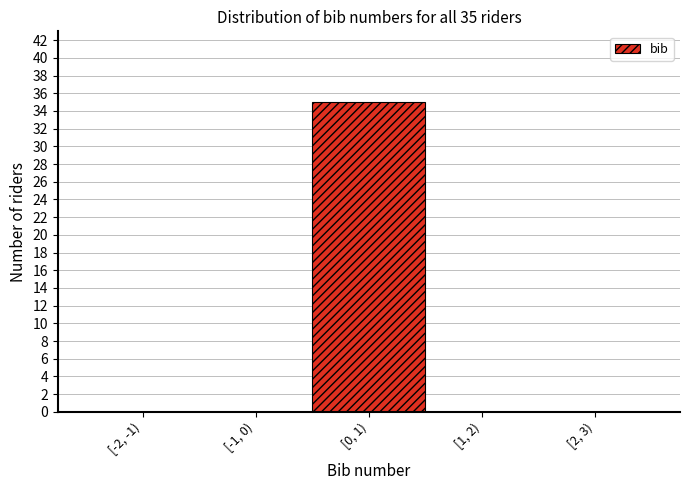

Reading left to right, list all the values displayed in this chart.

[-2, -1)=0	[-1, 0)=0	[0, 1)=35	[1, 2)=0	[2, 3)=0